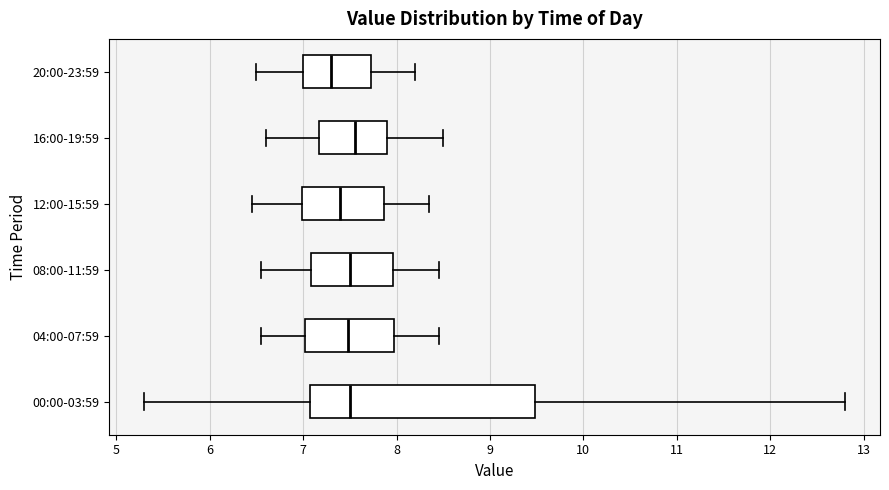

Reading bottom to top, transcribe this box plot: for each box, give where its median line is, the range the box spans, and where its two whiskers end, as read against the x-axis. The values are not printed on the chart, so give them approximately, as read against the axis.

00:00-03:59: median 7.5, box 7.1 to 9.5, whiskers 5.3 to 12.8
04:00-07:59: median 7.5, box 7.0 to 8.0, whiskers 6.6 to 8.5
08:00-11:59: median 7.5, box 7.1 to 8.0, whiskers 6.6 to 8.5
12:00-15:59: median 7.4, box 7.0 to 7.9, whiskers 6.5 to 8.4
16:00-19:59: median 7.6, box 7.2 to 7.9, whiskers 6.6 to 8.5
20:00-23:59: median 7.3, box 7.0 to 7.7, whiskers 6.5 to 8.2